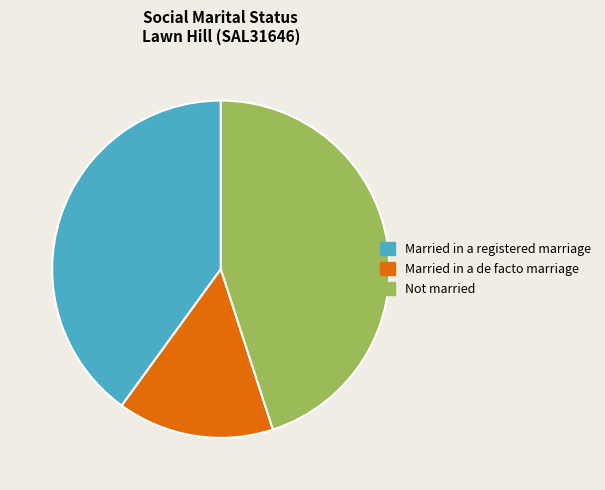

Is there any slice that represents more than half of the pie?

No